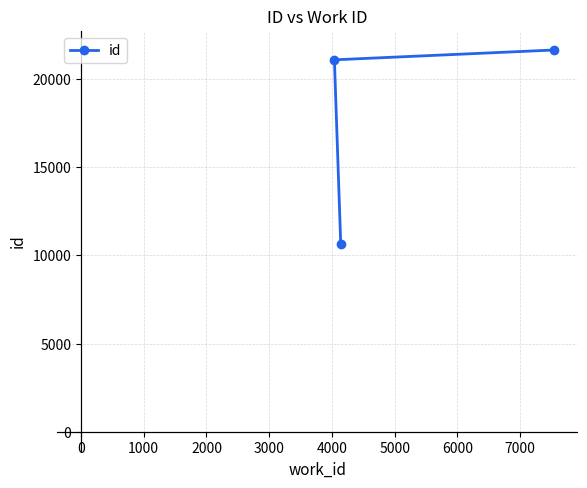

How many categories are shown in the chart?

3